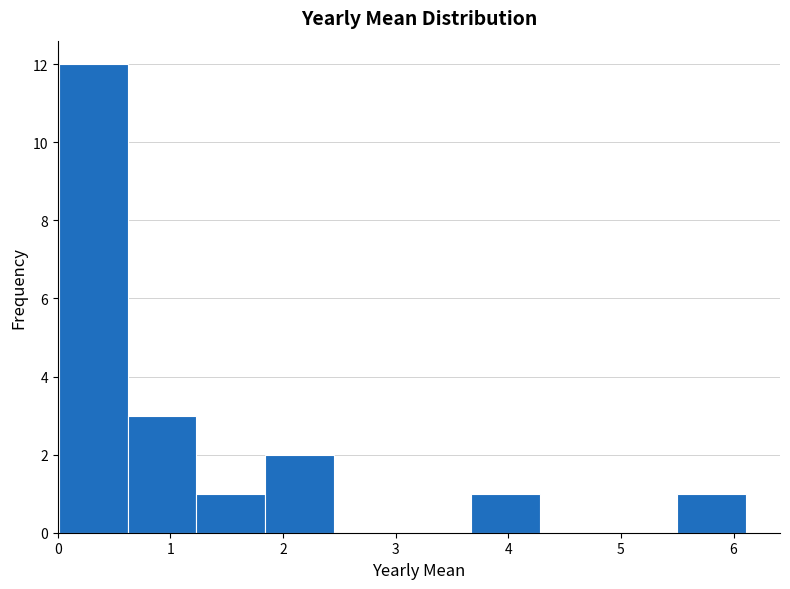

How tall is the bar that spans 0.6 to 1.2 on the x-axis? Neither the bar edges nor the heights are printed on the chart, so give them approximately, as read against the axes.

3